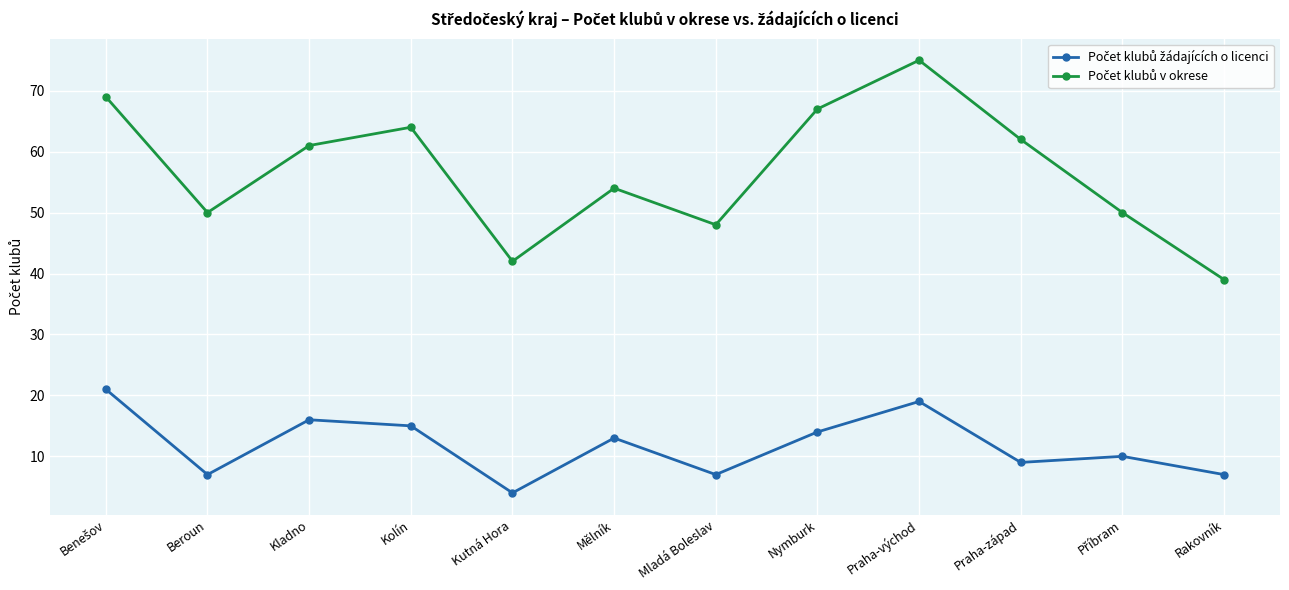

At which category is the sum across all series the highest?

Praha-východ